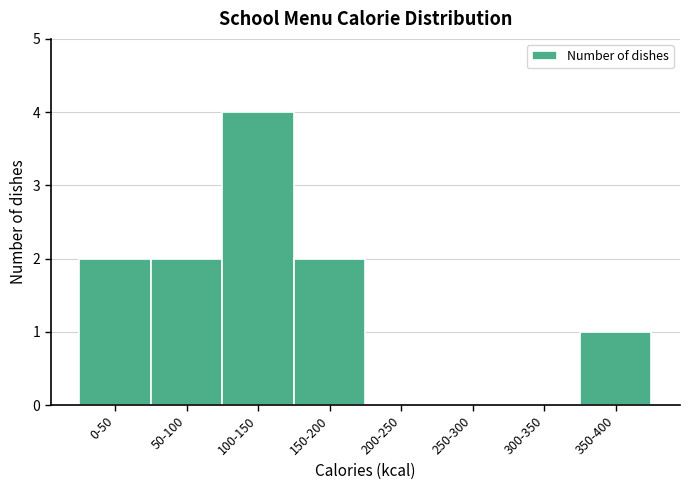

Reading right to left, what are all the values shown in this chart?

350-400=1	300-350=0	250-300=0	200-250=0	150-200=2	100-150=4	50-100=2	0-50=2